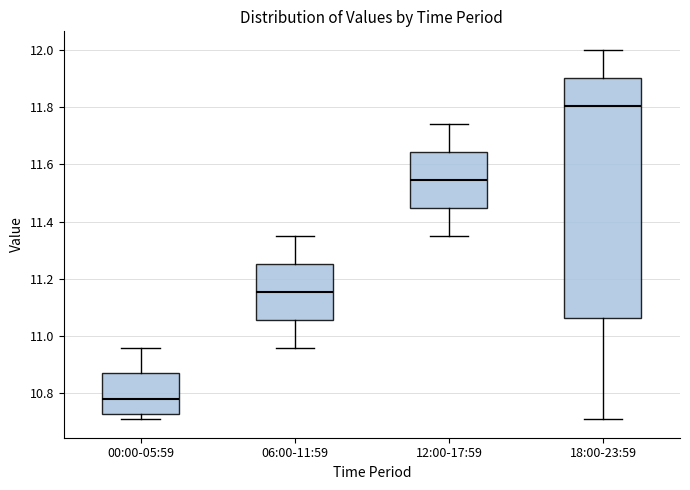

Where is the lower edge of the box for 06:00-11:59 on the y-axis? The values are not printed on the chart, so give them approximately, as read against the axis.

11.06